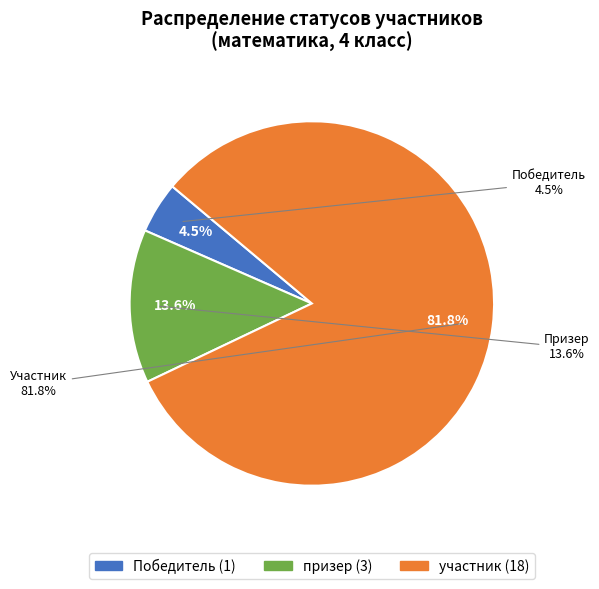

Count the number of slices in the pie.

3